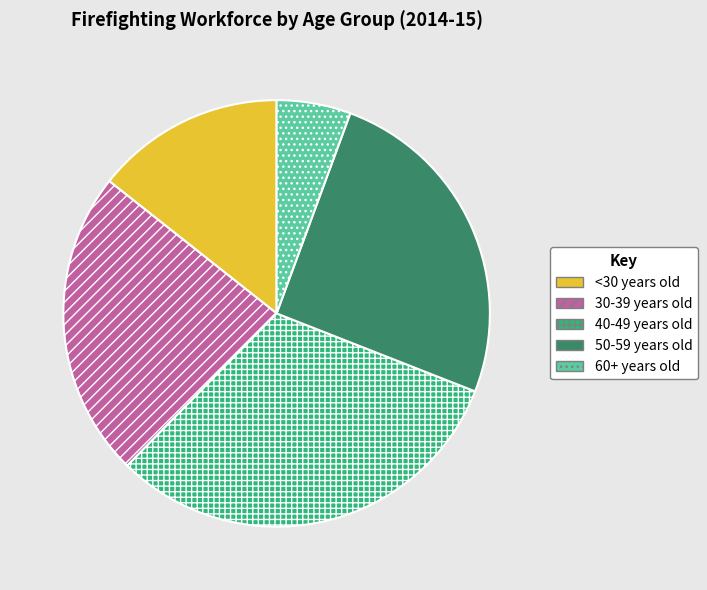

Which slice is the largest?

40-49 years old